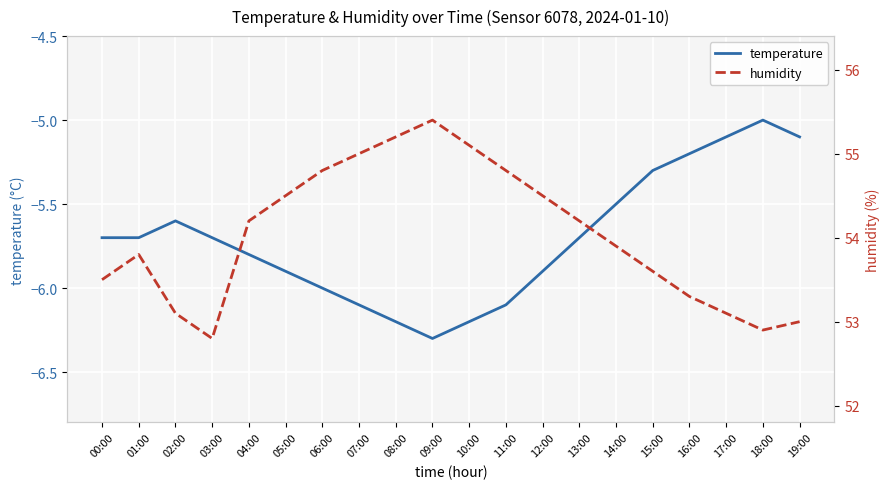

At which label does humidity reach its peak?

09:00